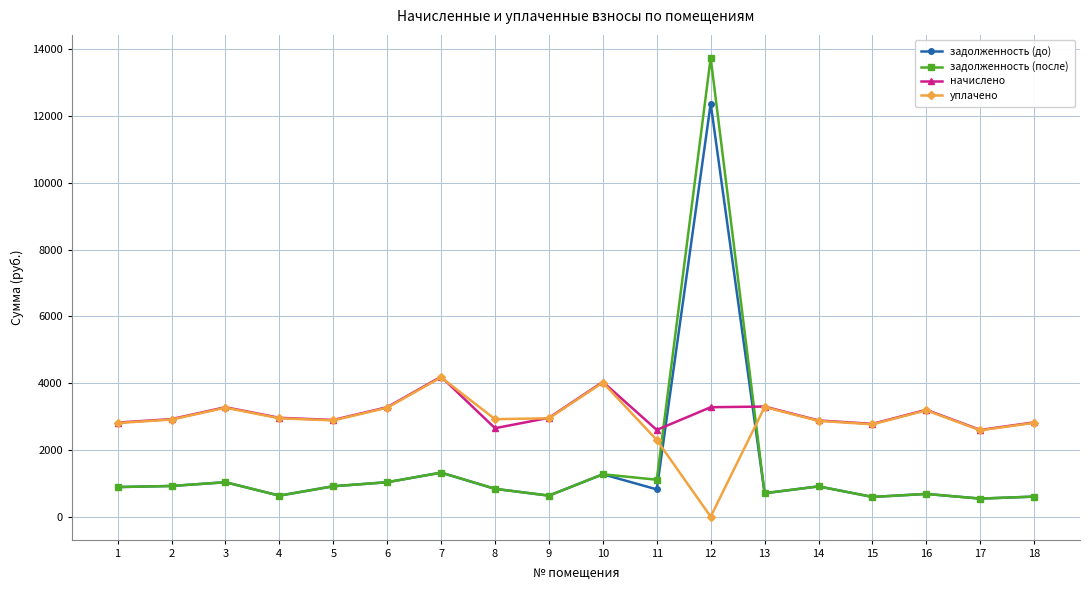

What is the difference between the second highest and second lowest values in the начислено series?

1438.6